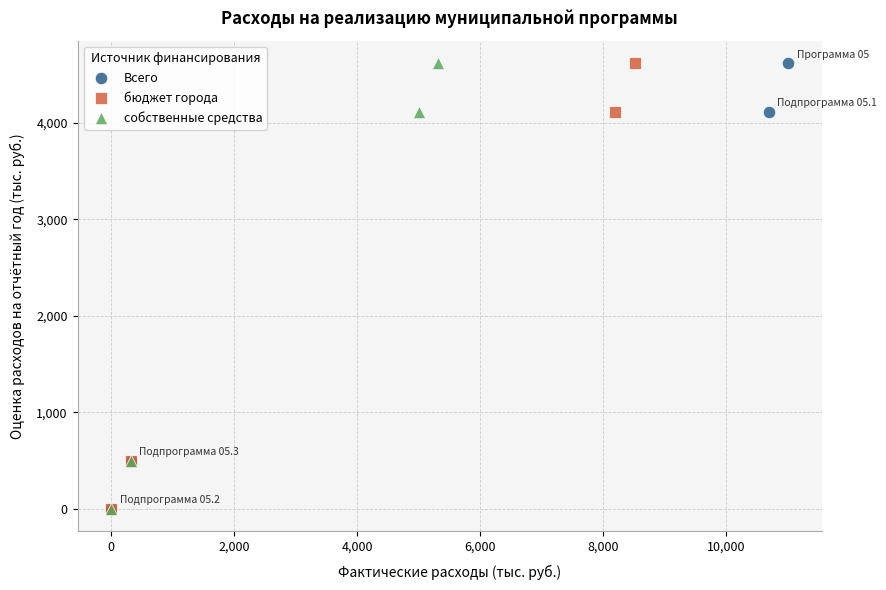

What are all the series names shown in the legend?

Всего, бюджет города, собственные средства